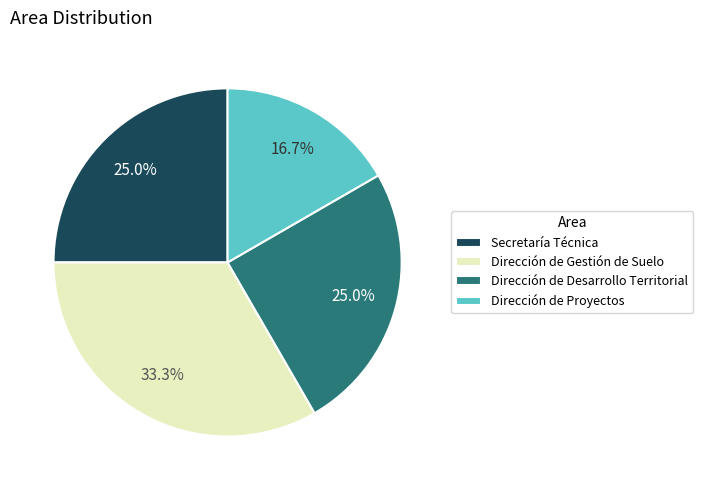

Count the number of slices in the pie.

4